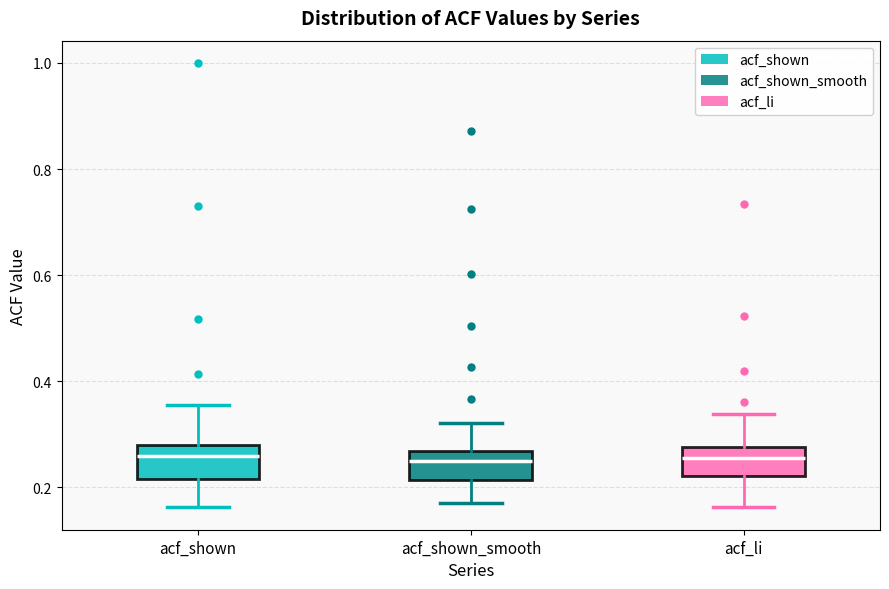

Where is the lower edge of the box for acf_shown_smooth on the y-axis? The values are not printed on the chart, so give them approximately, as read against the axis.

0.22